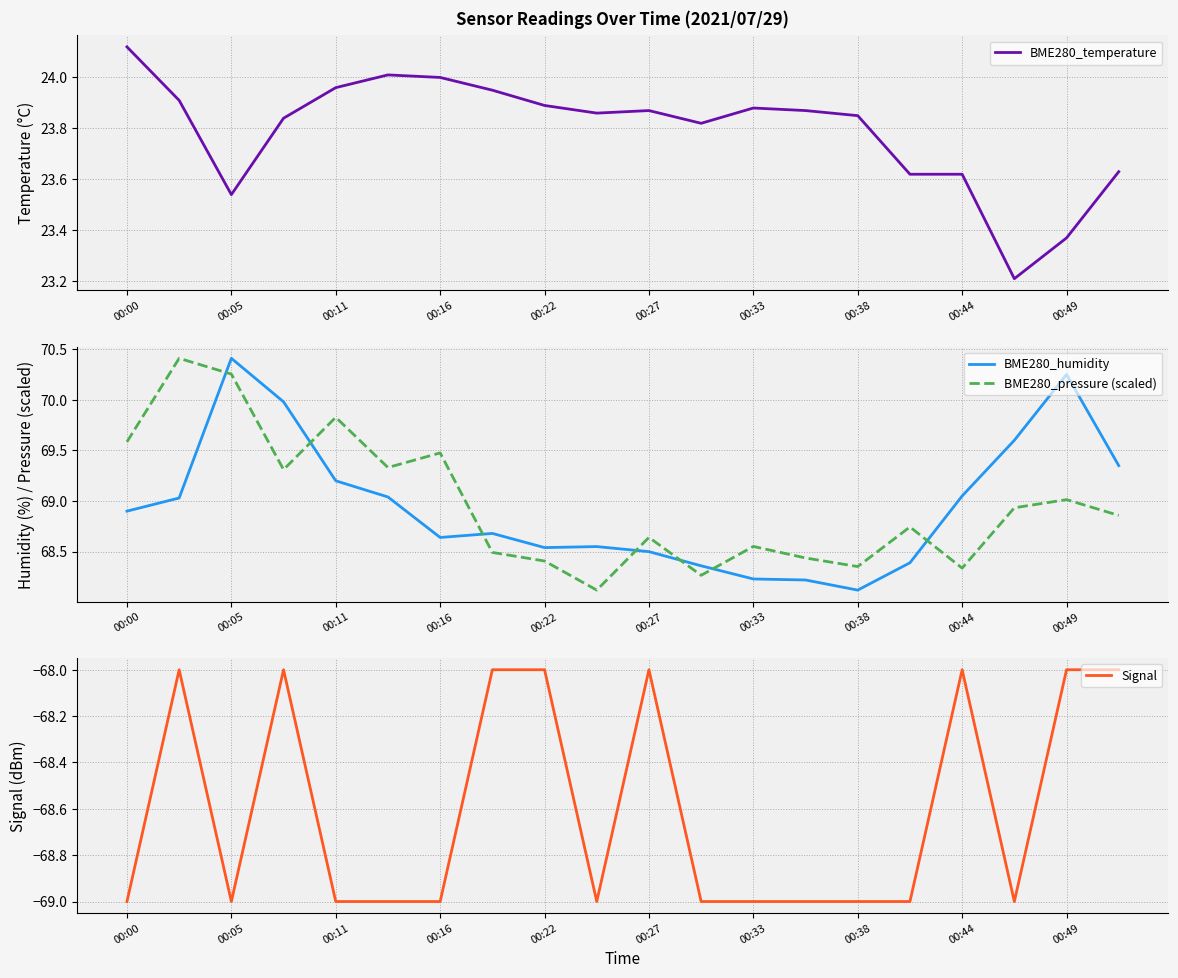

True or false: BME280_temperature and Signal cross at least once.

False